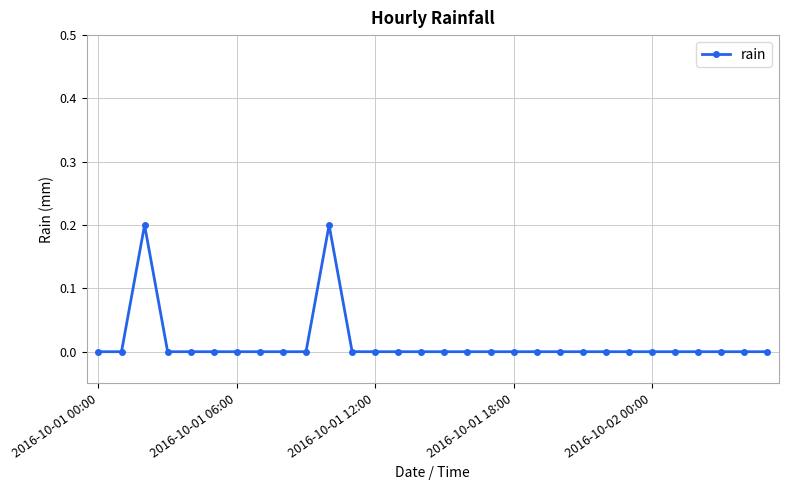

Is this an area chart (filled region under the line)?

No